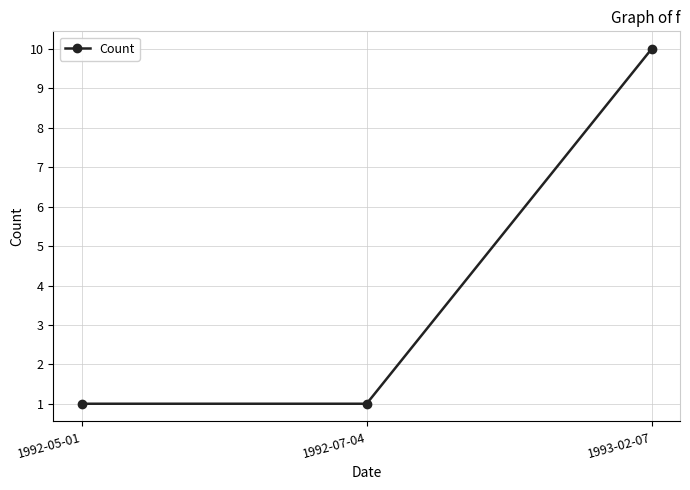

What is the smallest value displayed?

1